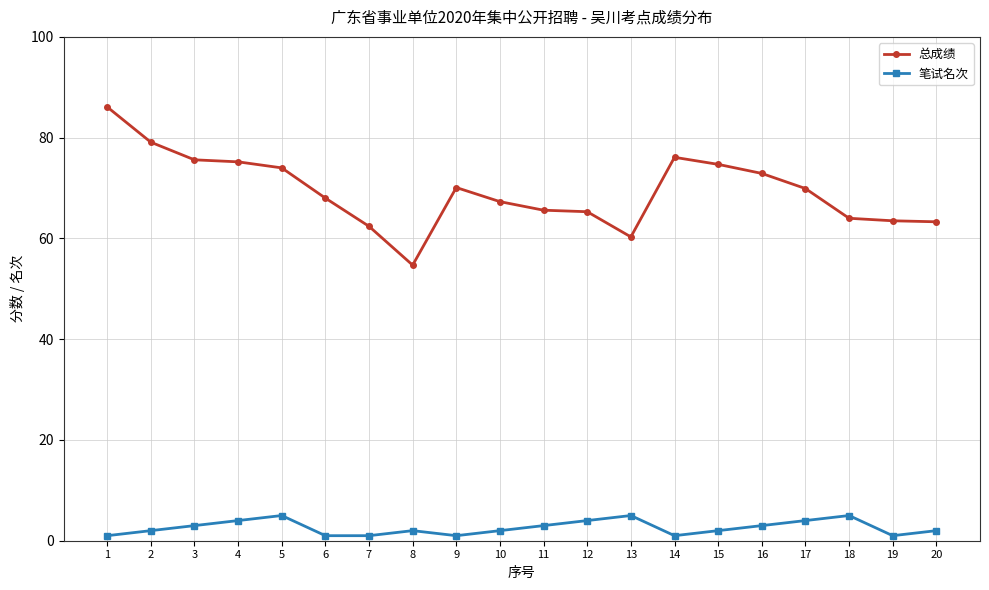

Rank the series by their maximum value, from highest to lowest.

总成绩, 笔试名次